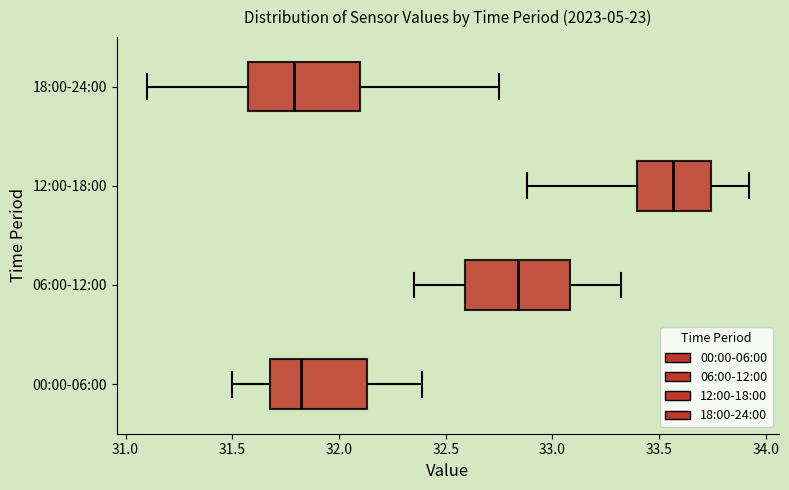

Reading bottom to top, read every box against the x-axis: the position of its median line, the range the box covers, and the ends of its whiskers. The values are not printed on the chart, so give them approximately, as read against the axis.

00:00-06:00: median 31.80, box 31.70 to 32.15, whiskers 31.50 to 32.40
06:00-12:00: median 32.85, box 32.60 to 33.10, whiskers 32.35 to 33.30
12:00-18:00: median 33.55, box 33.40 to 33.75, whiskers 32.90 to 33.90
18:00-24:00: median 31.80, box 31.55 to 32.10, whiskers 31.10 to 32.75